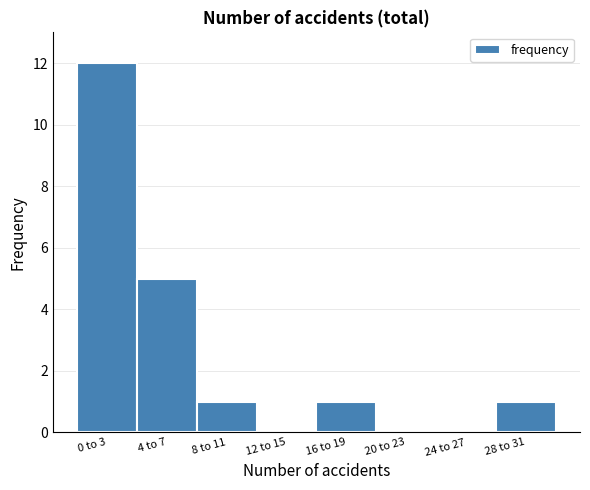

Reading left to right, list all the values displayed in this chart.

0 to 3=12	4 to 7=5	8 to 11=1	12 to 15=0	16 to 19=1	20 to 23=0	24 to 27=0	28 to 31=1